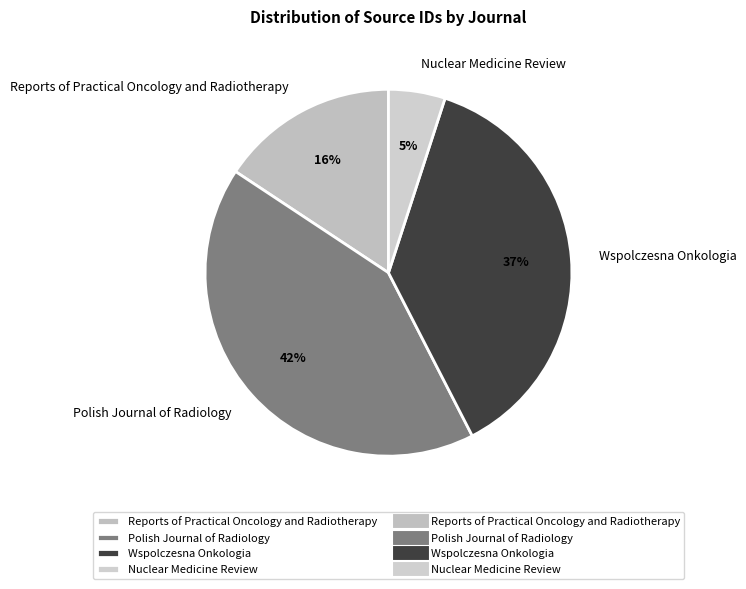

What is the smallest slice in the pie chart?

Nuclear Medicine Review